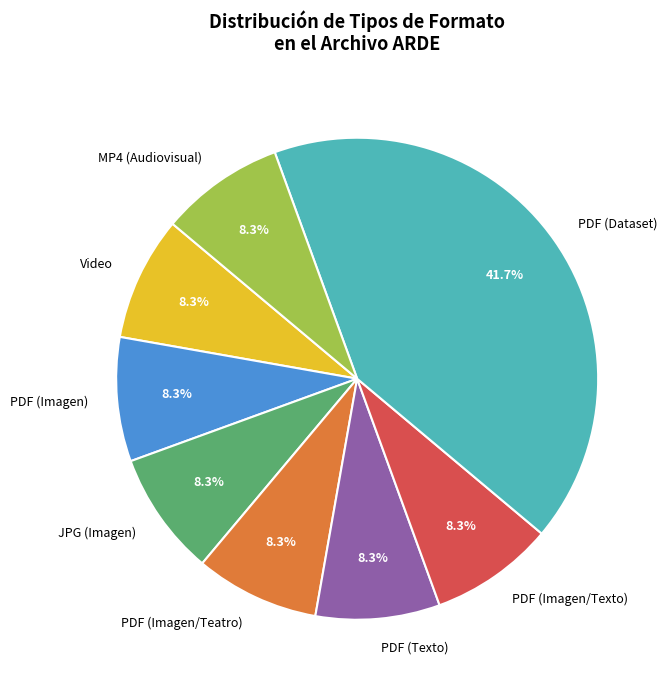

Combined, do Video and PDF (Texto) account for over 50%?

No